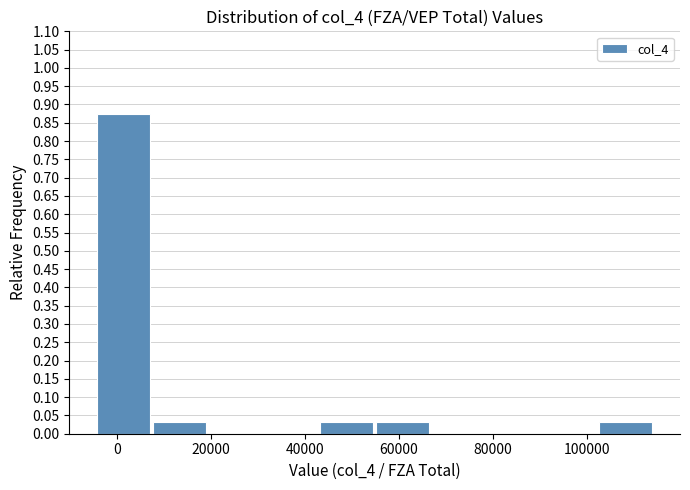

How tall is the bar that spans 56000 to 68000 on the x-axis? Neither the bar edges nor the heights are printed on the chart, so give them approximately, as read against the axes.

0.030